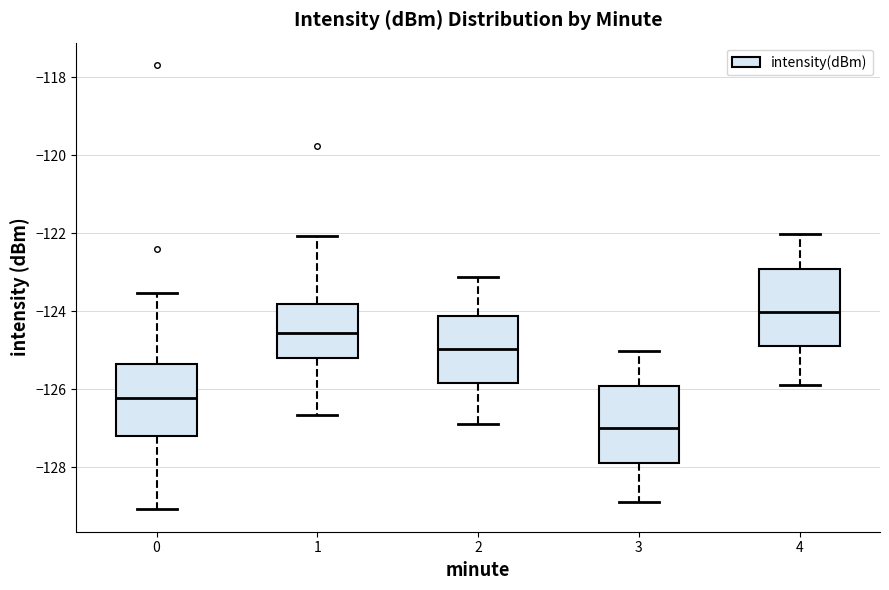

Reading left to right, read every box against the y-axis: the position of its median line, the range the box covers, and the ends of its whiskers. The values are not printed on the chart, so give them approximately, as read against the axis.

0: median -126.2, box -127.2 to -125.4, whiskers -129.0 to -123.6
1: median -124.6, box -125.2 to -123.8, whiskers -126.6 to -122.0
2: median -125.0, box -125.8 to -124.2, whiskers -126.8 to -123.2
3: median -127.0, box -128.0 to -126.0, whiskers -129.0 to -125.0
4: median -124.0, box -125.0 to -123.0, whiskers -126.0 to -122.0